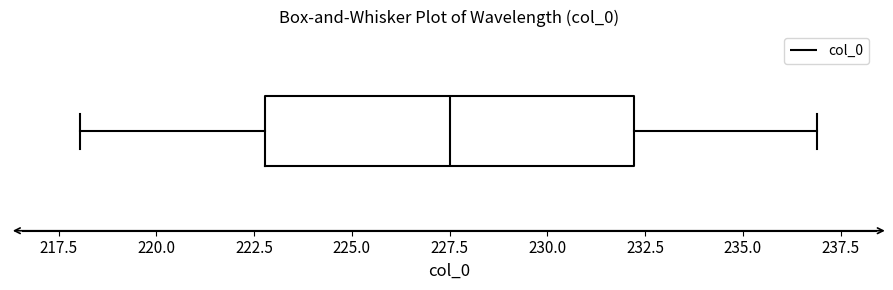

Transcribe this box plot: give where the median line is, the range the box spans, and where the two whiskers end, as read against the x-axis. The values are not printed on the chart, so give them approximately, as read against the axis.

median 227.5, box 223.0 to 232.0, whiskers 218.0 to 237.0